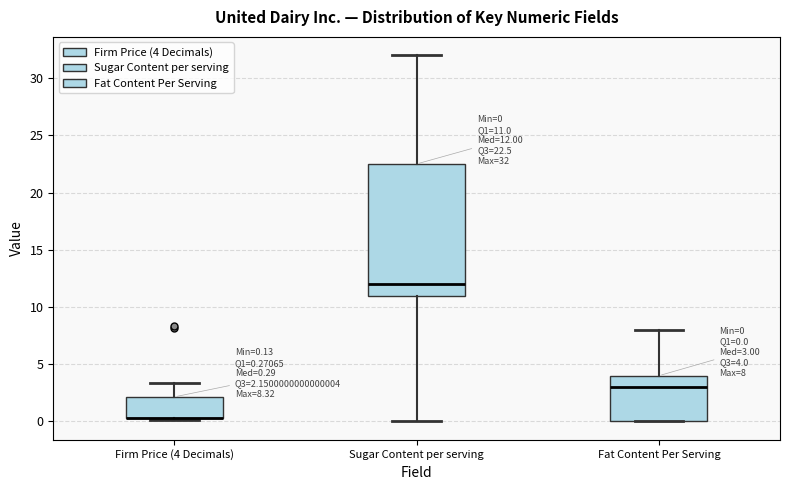

Which box is the tallest, from its lower edge to its upper edge?

Sugar Content per serving